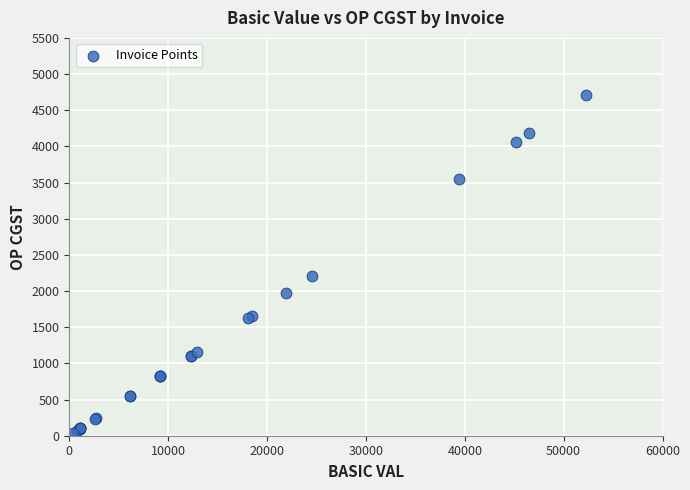

What Y value in the scatter plot is closest to 2370?

2214.0